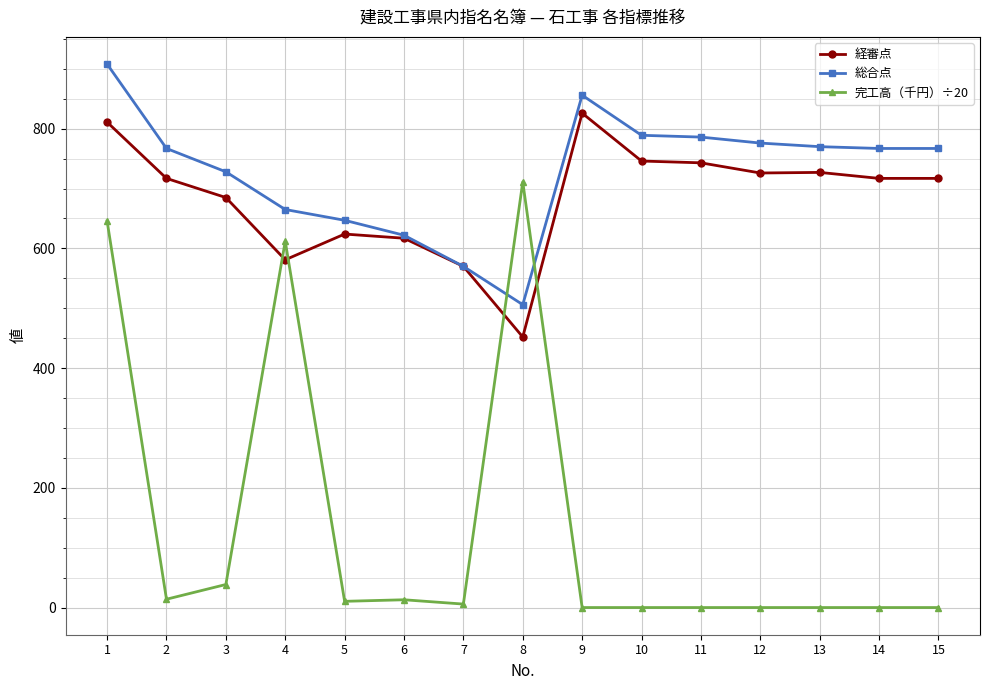

Is it true that 総合点 equals 212.1 at 2?

False